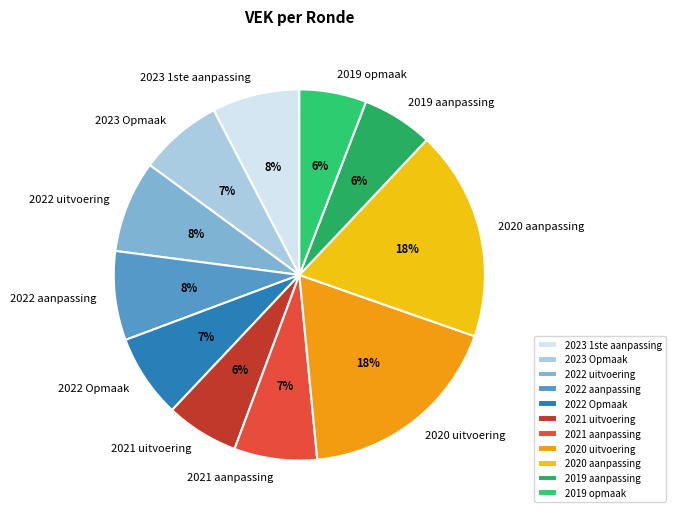

To the nearest percent, what is the average slice percentage?

9%